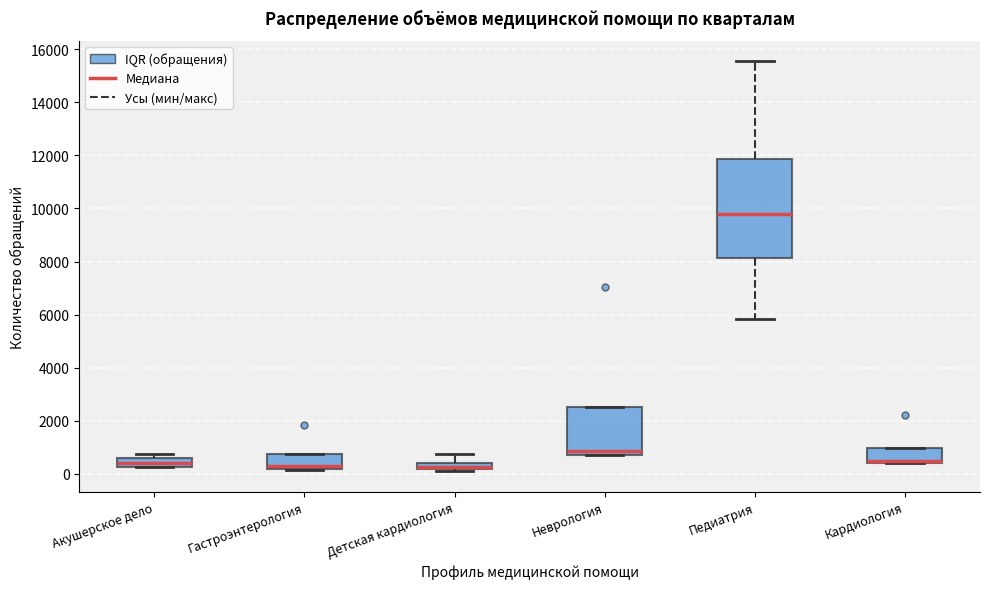

Where is the lower edge of the box for Гастроэнтерология on the y-axis? The values are not printed on the chart, so give them approximately, as read against the axis.

200